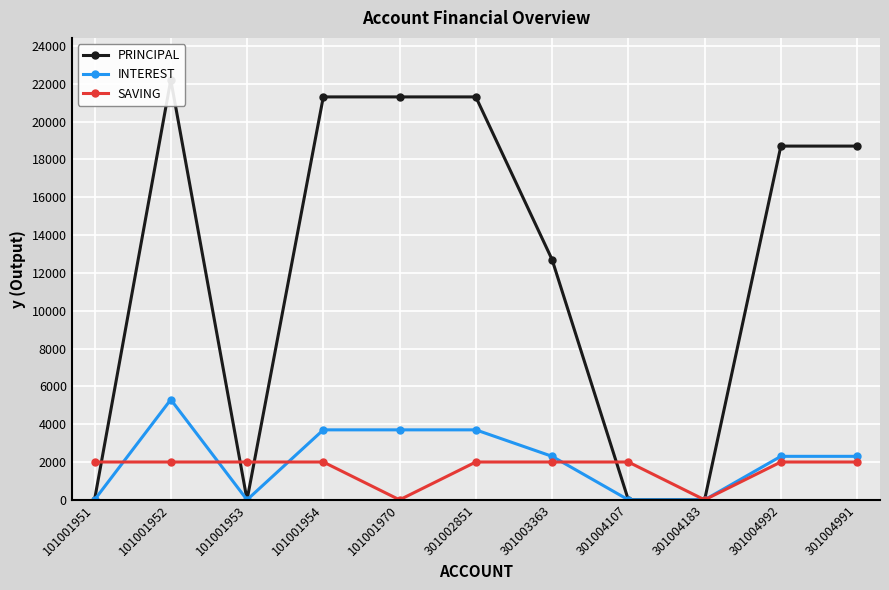

True or false: PRINCIPAL and INTEREST cross at least once.

False